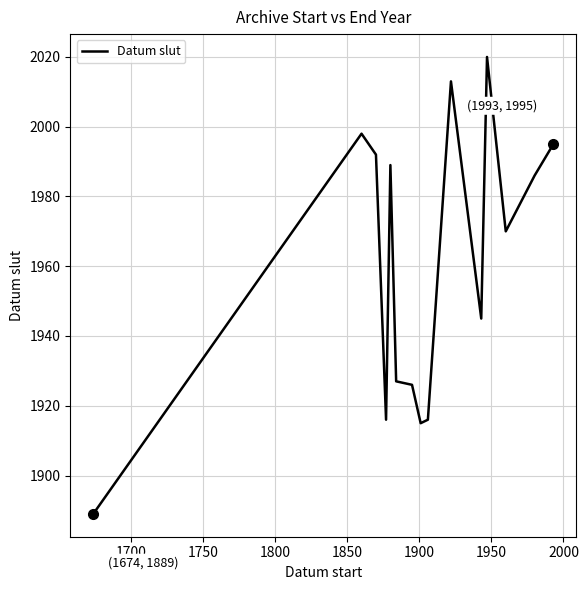

What is the greatest value displayed?

2020